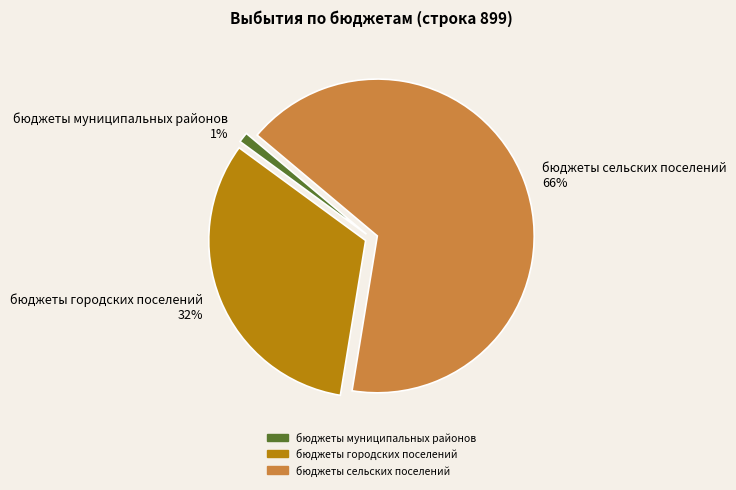

To the nearest percent, what portion does бюджеты городских поселений represent?

32%